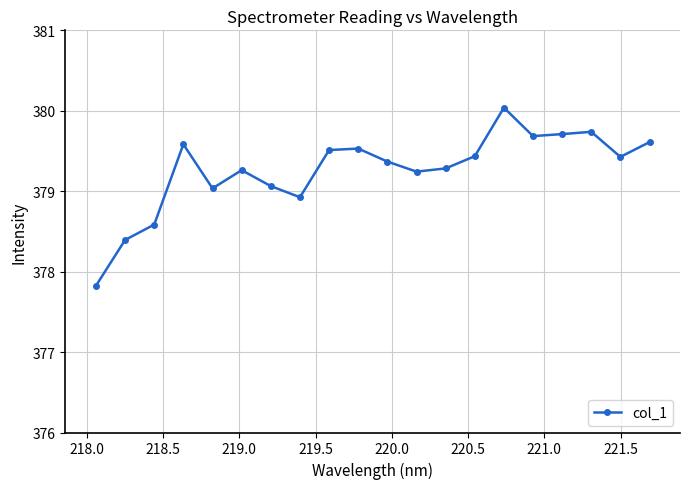

What is the value of the 18th point from the left?

379.7